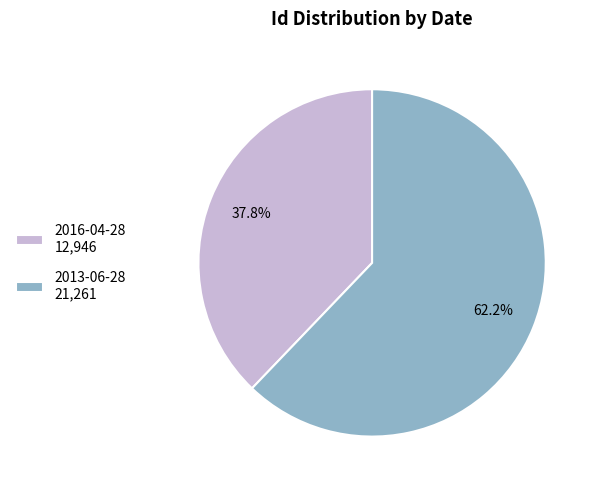

What is the ratio of the value at 2016-04-28 to the value at 2013-06-28?

0.6